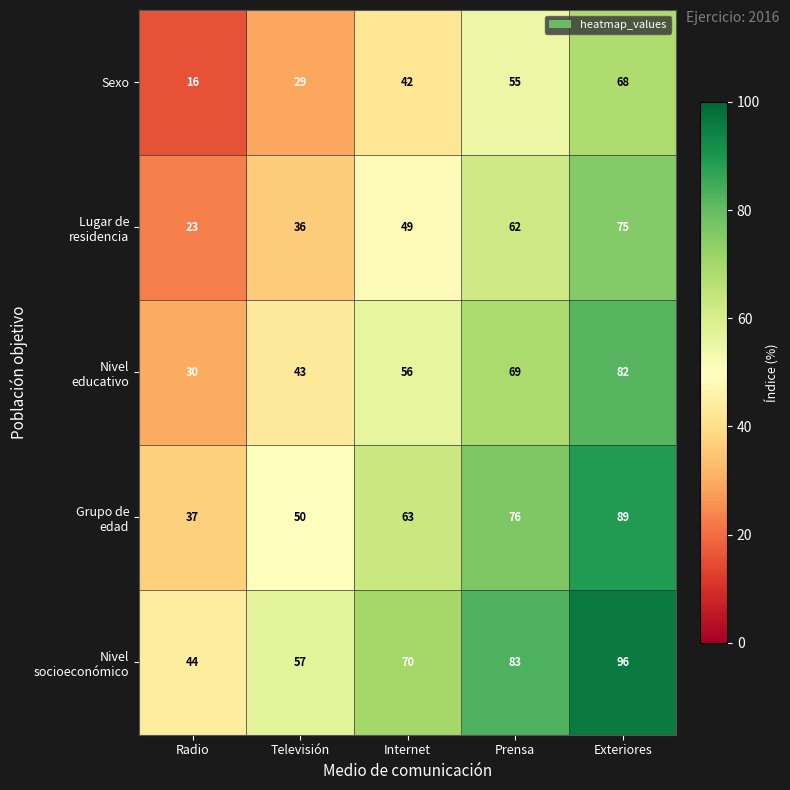

What is the spread (max minus min) of values at Internet?

28